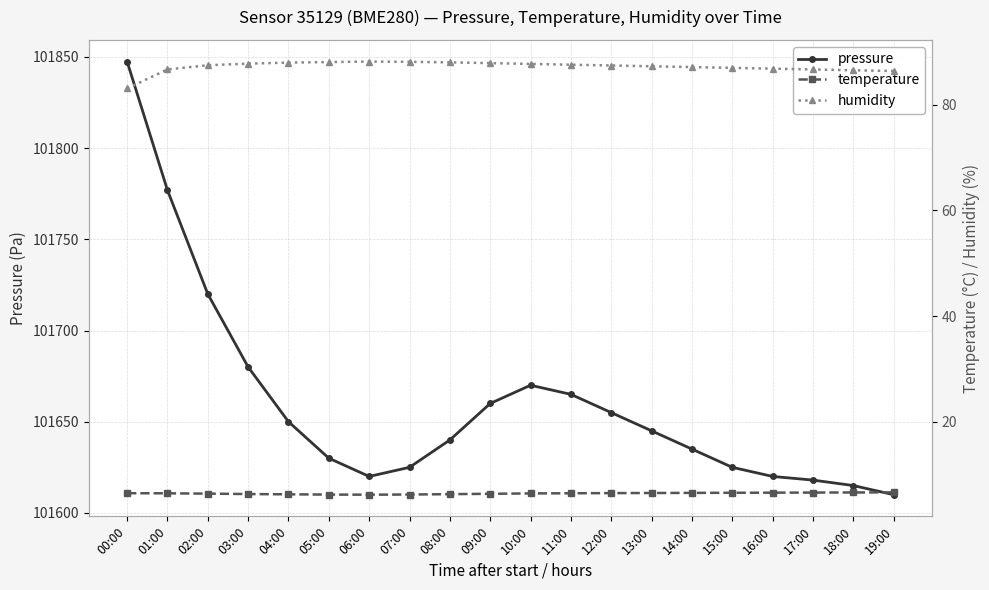

Rank the series by their maximum value, from lowest to highest.

temperature, humidity, pressure